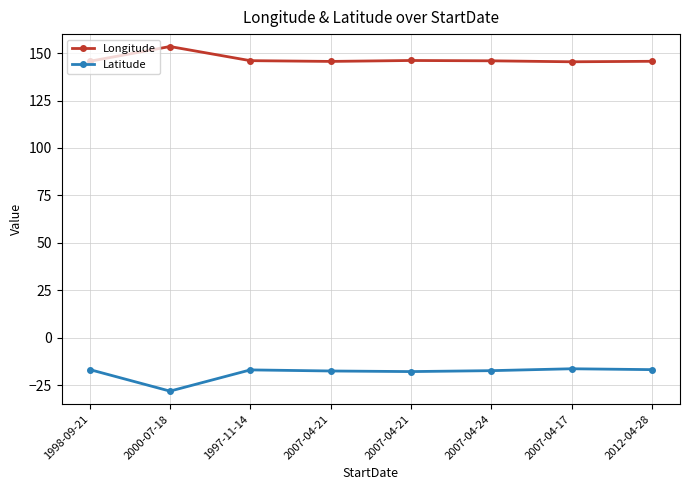

How many lines are shown in the chart?

2